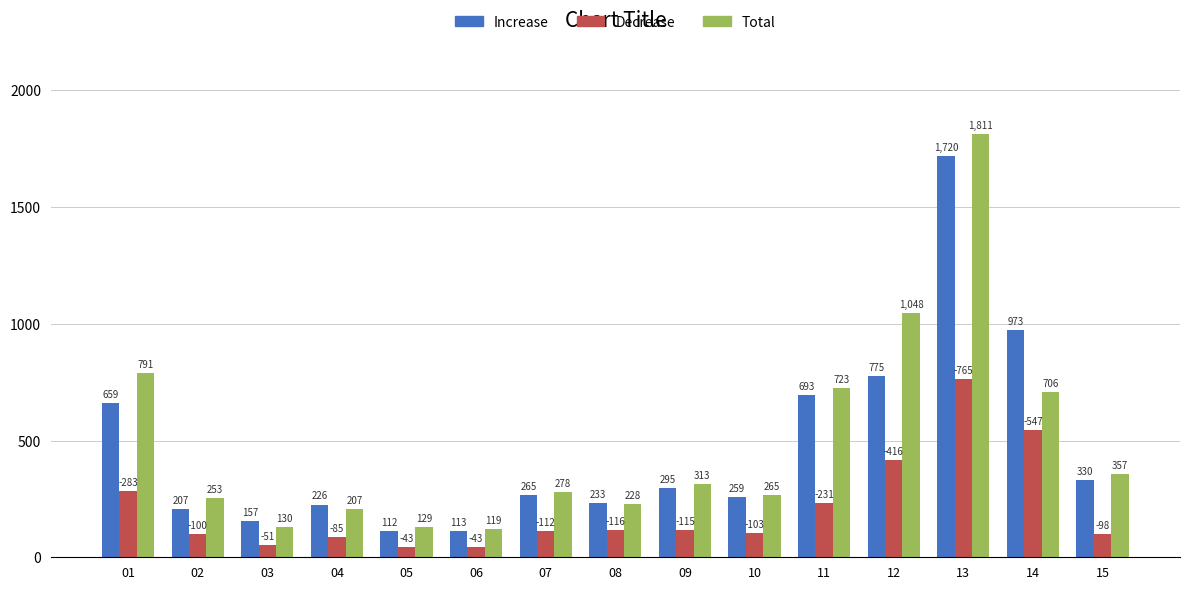

List the labels in order of Increase value, largest first.

13, 14, 12, 11, 01, 15, 09, 07, 10, 08, 04, 02, 03, 06, 05